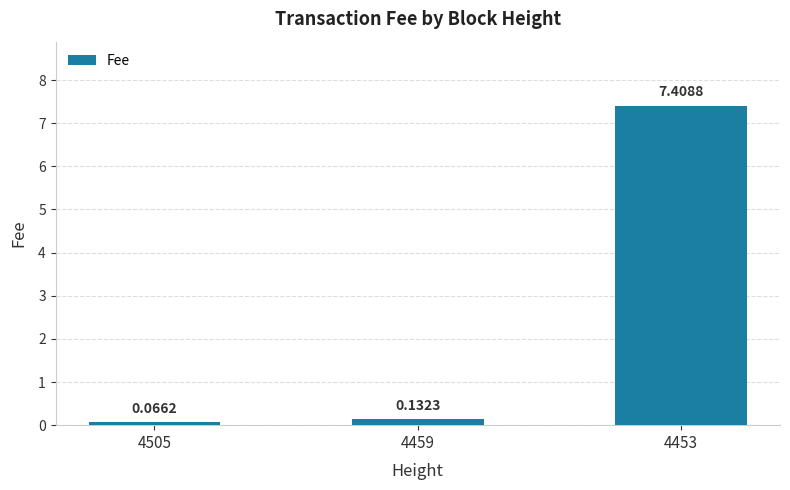

At which category does the chart reach its peak across all series?

4453